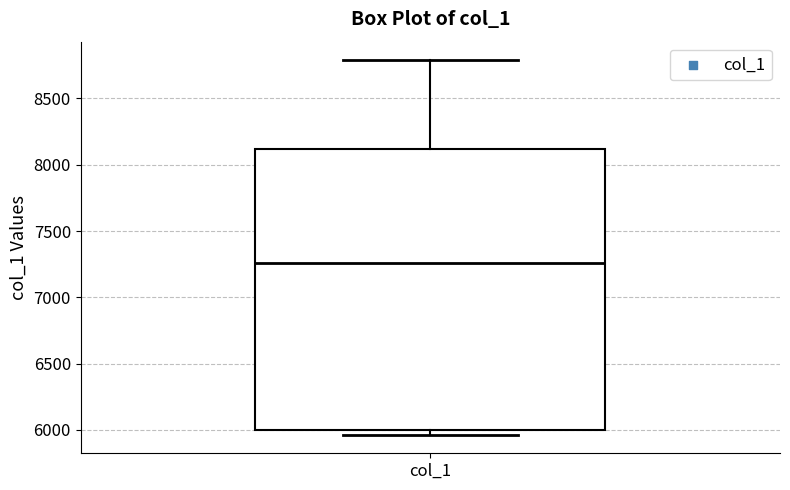

Where is the upper edge of the box for col_1 on the y-axis? The values are not printed on the chart, so give them approximately, as read against the axis.

8100